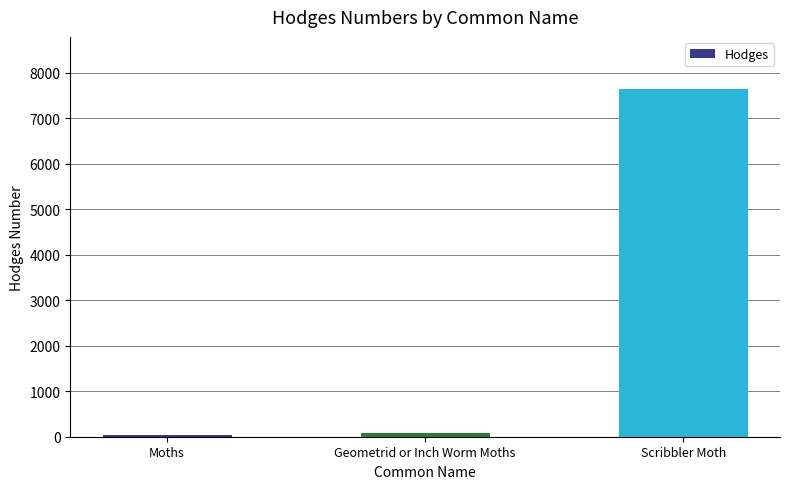

What is the sum of all values?

7759.3